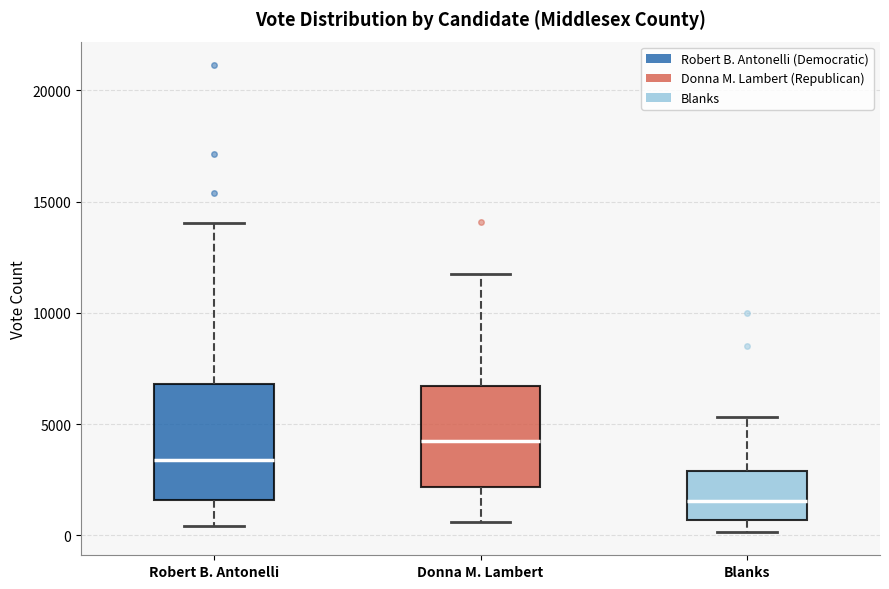

Where does the median line of the box for Donna M. Lambert sit on the y-axis? The values are not printed on the chart, so give them approximately, as read against the axis.

4500